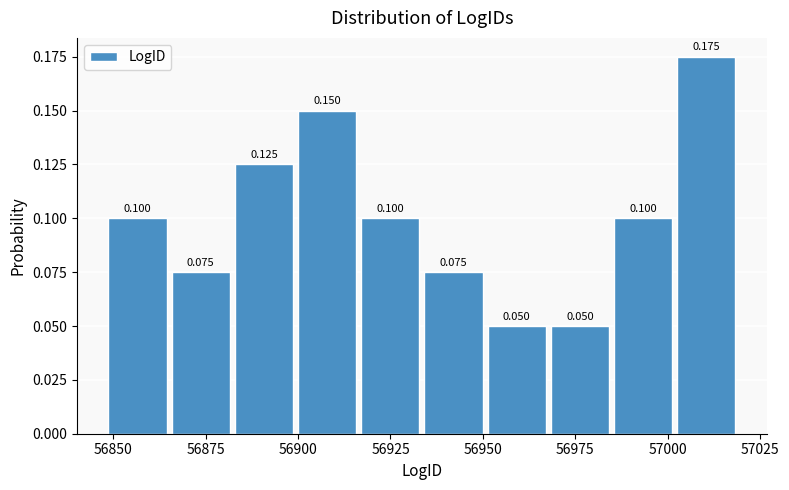

Read against the x-axis, roughly where is the centre of the tallest bar?

57010